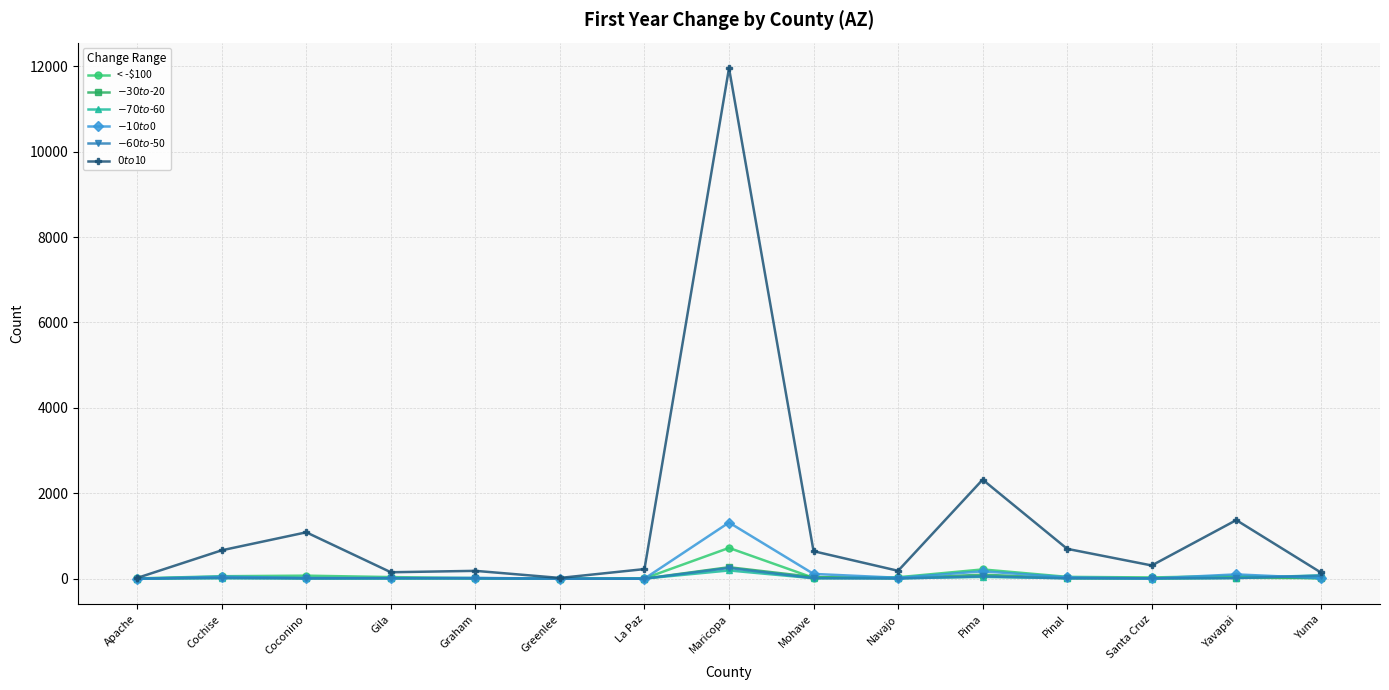

What is the label of the 11th point from the right?

Graham